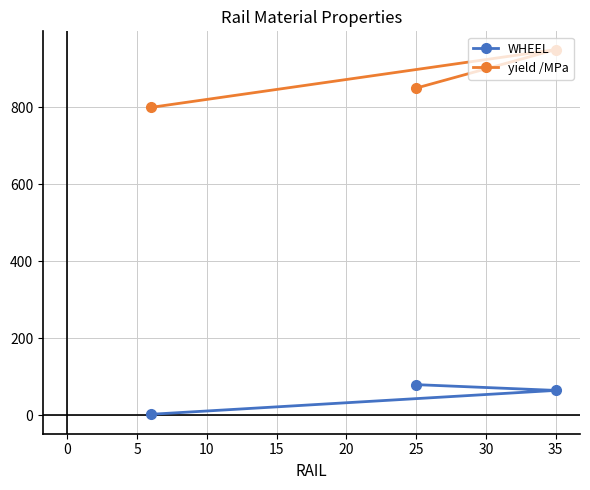

How many lines are shown in the chart?

2